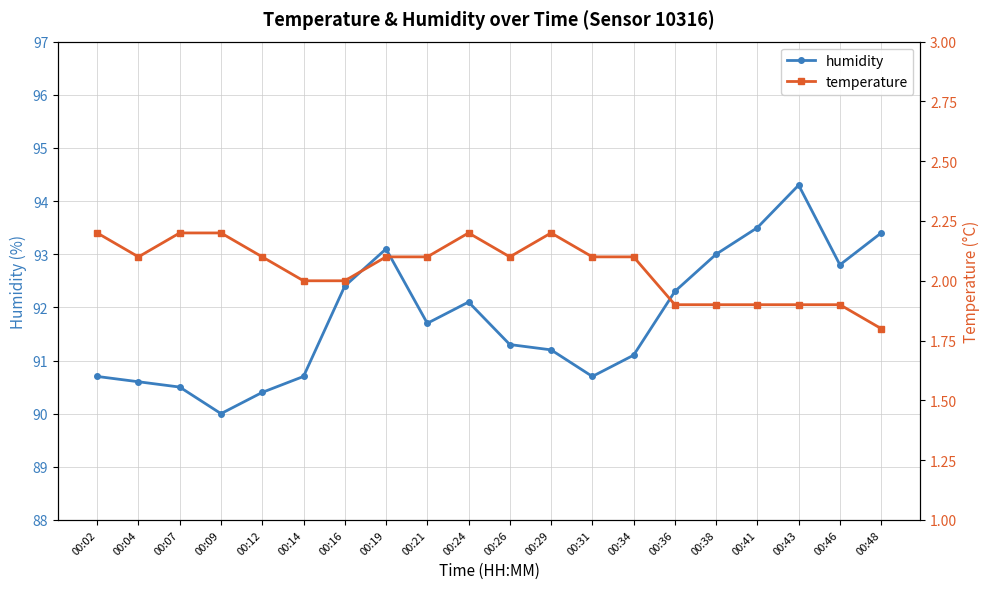

True or false: temperature has a value of 1.1 at 00:41.

False